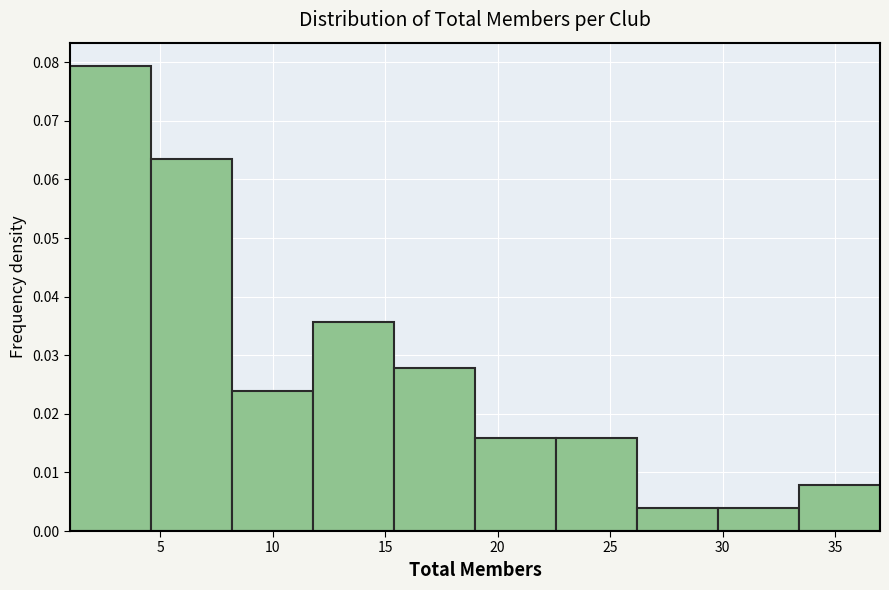

What is the height of the bar covering 33.4 to 37.0 on the x-axis? Neither the bar edges nor the heights are printed on the chart, so give them approximately, as read against the axes.

0.008